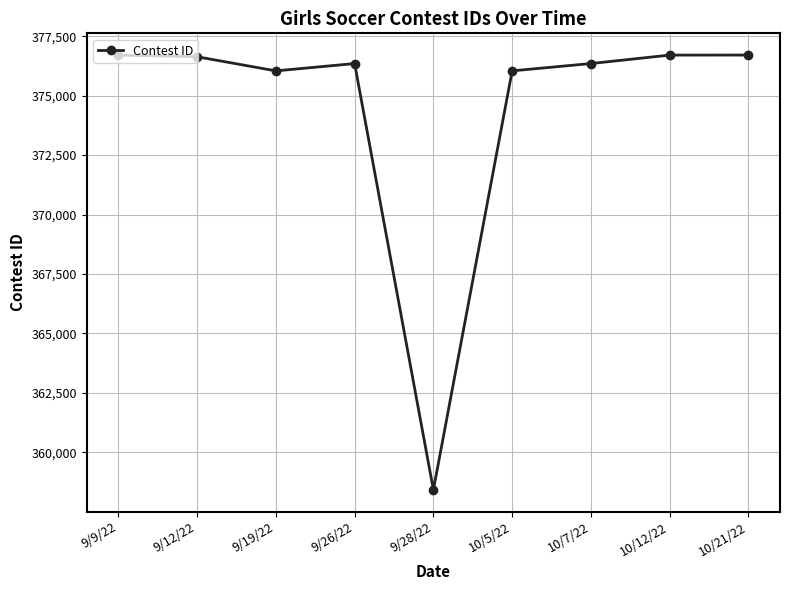

At which category does the data reach its first local valley?

9/19/22